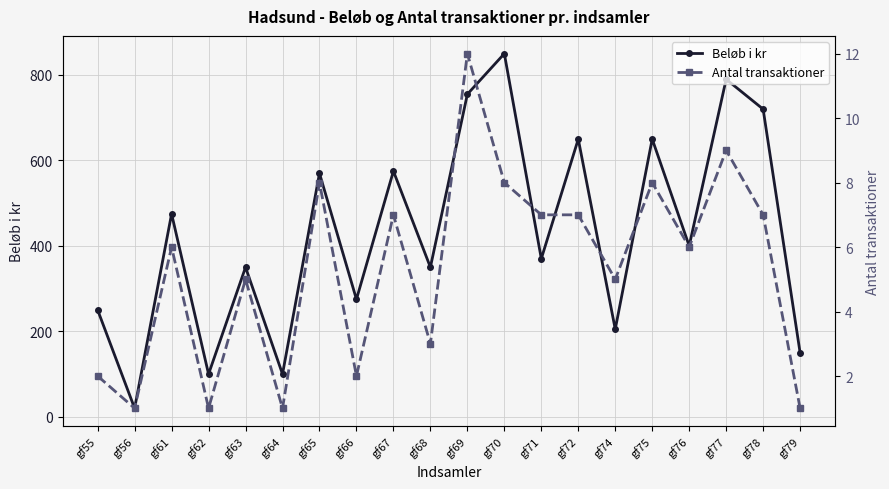

What is the sum of all Beløb i kr values?

8605